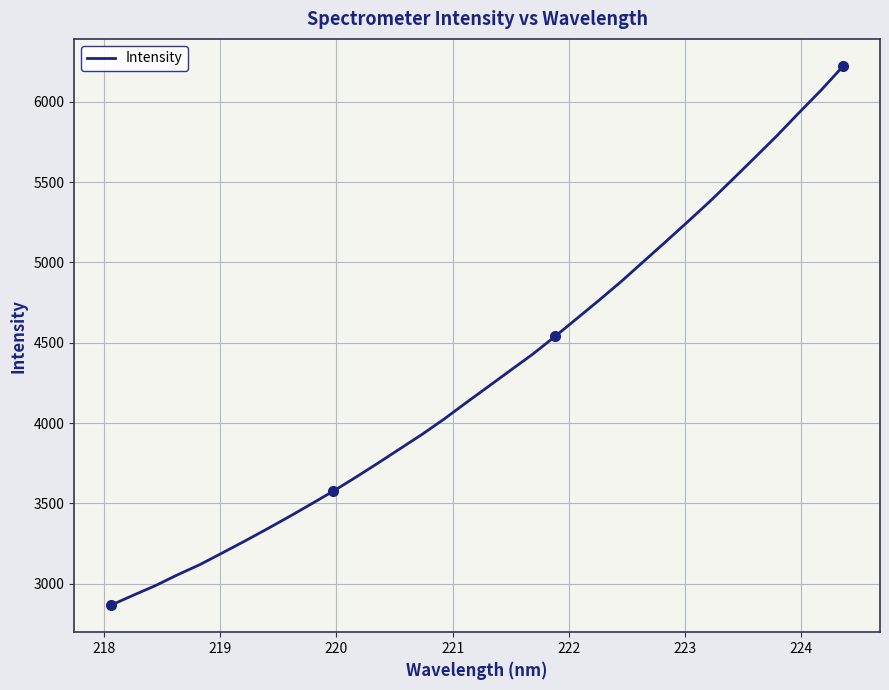

Reading left to right, what are all the values shown in this chart?

2865.9	2927.8	2987.8	3055.4	3118.6	3190.6	3263.5	3338.6	3415.5	3494.9	3575.3	3660.7	3748.6	3838.8	3928.7	4024.8	4127.4	4227.9	4329.0	4429.6	4539.3	4652.6	4766.4	4883.4	5007.0	5130.4	5255.4	5382.5	5516.3	5651.5	5788.0	5931.7	6072.7	6223.4